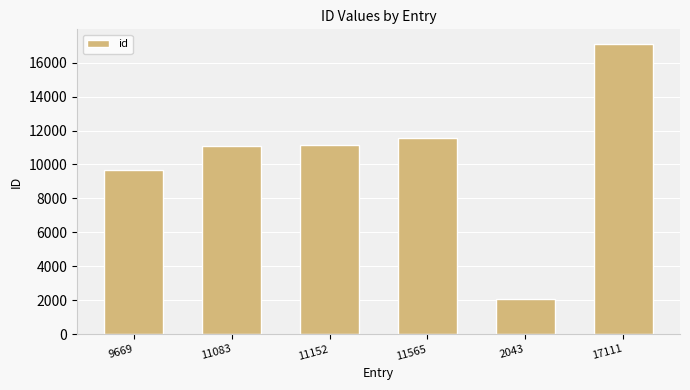

What is the sum of all values?

62623